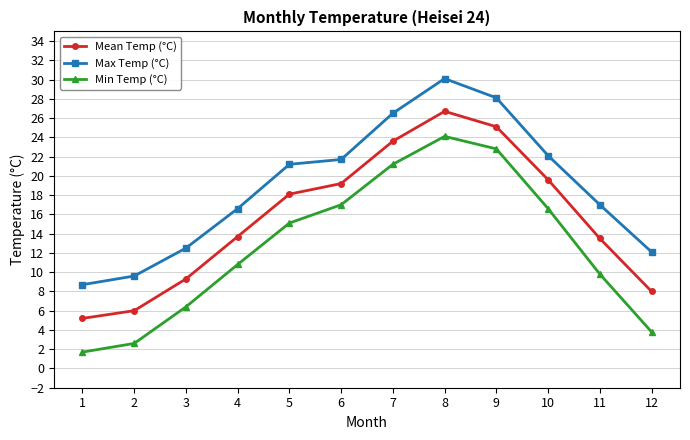

What is the value of the Max Temp (°C) point at the 11th from the left?

17.0